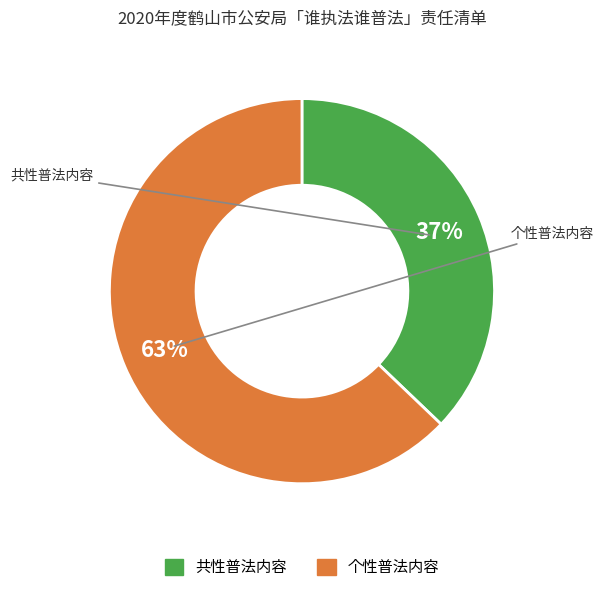

To the nearest percent, what percentage of the pie is 个性普法内容?

63%